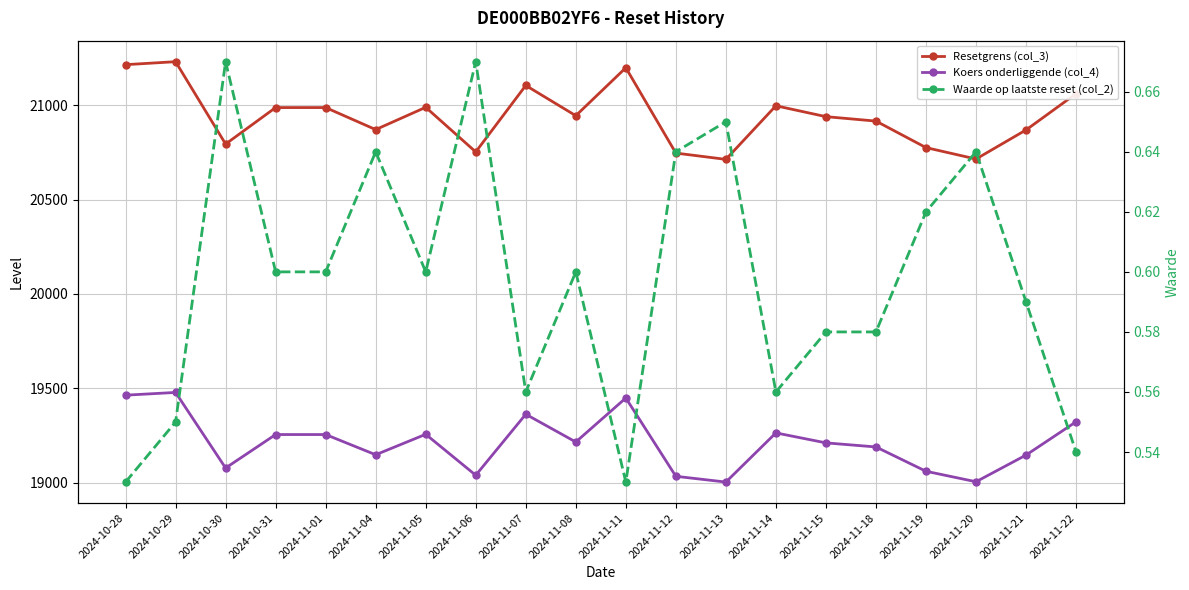

Which label corresponds to the smallest value in the chart?

2024-10-28